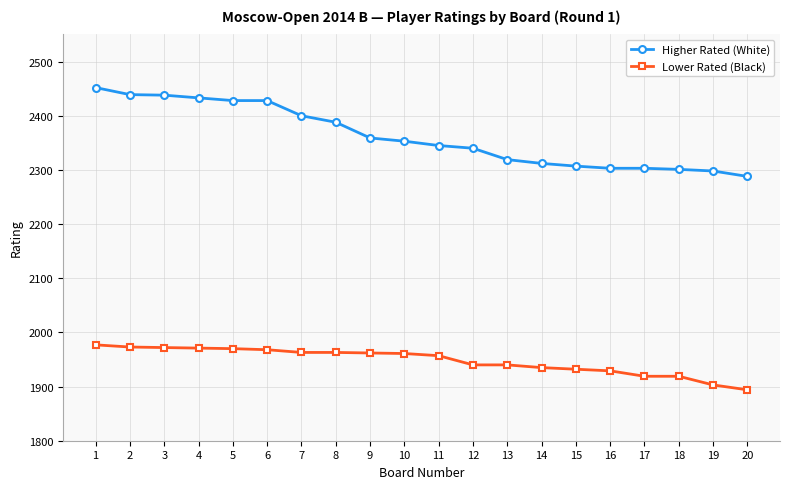

Is the value of Higher Rated (White) at 9 greater than the value of Lower Rated (Black) at 1?

Yes